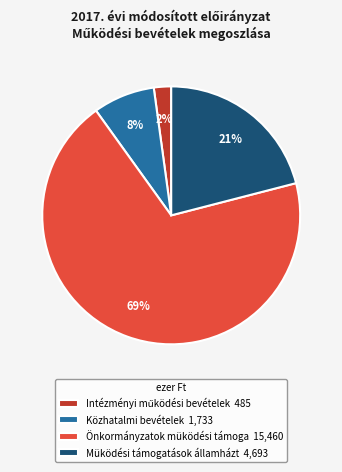

Is it true that Müködési támogatások államházt 4,693 is 15% of the pie?

False